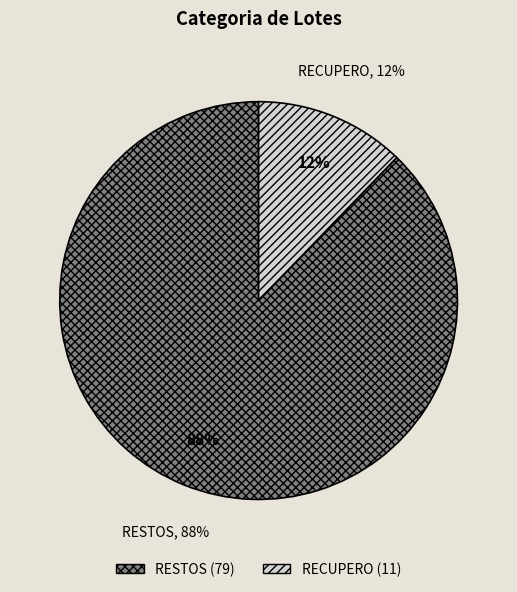

Rank the categories by value from highest to lowest.

RESTOS, RECUPERO